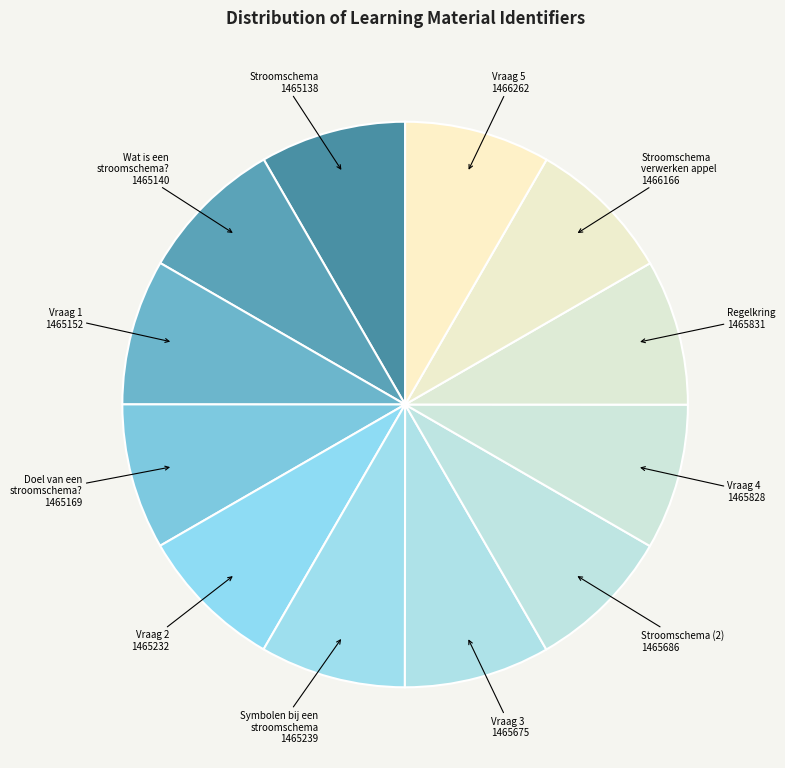

How many slices are in this pie chart?

12